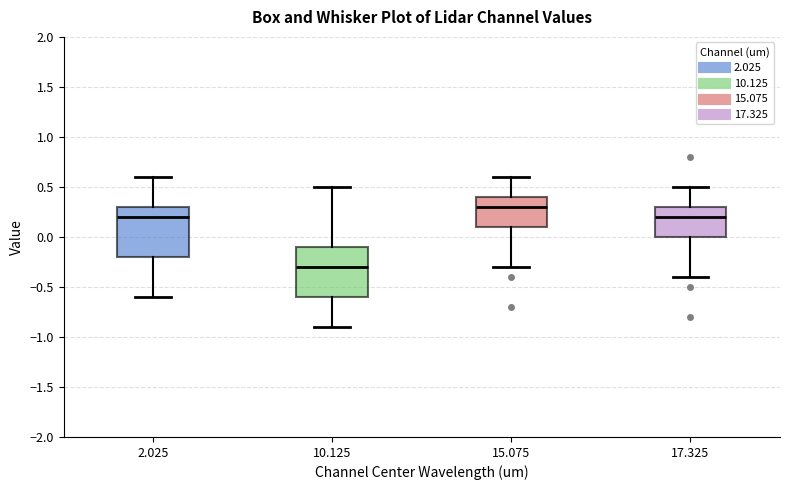

Where is the lower edge of the box at x = 10.125 on the y-axis? The values are not printed on the chart, so give them approximately, as read against the axis.

-0.6